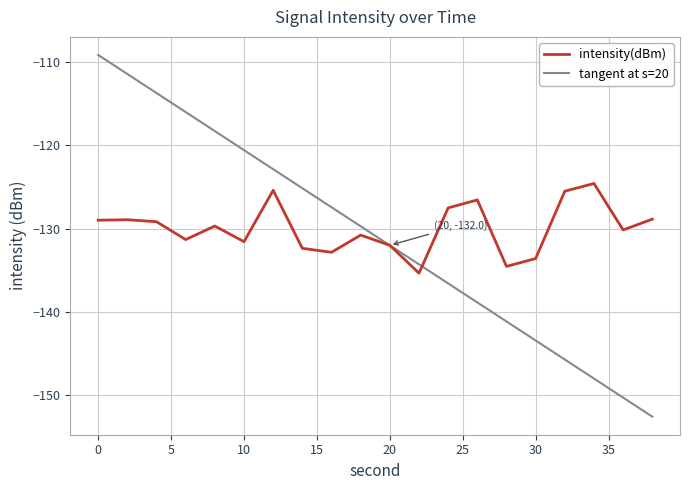

The chart shows a value of -128.9 at 38. True or false?

True